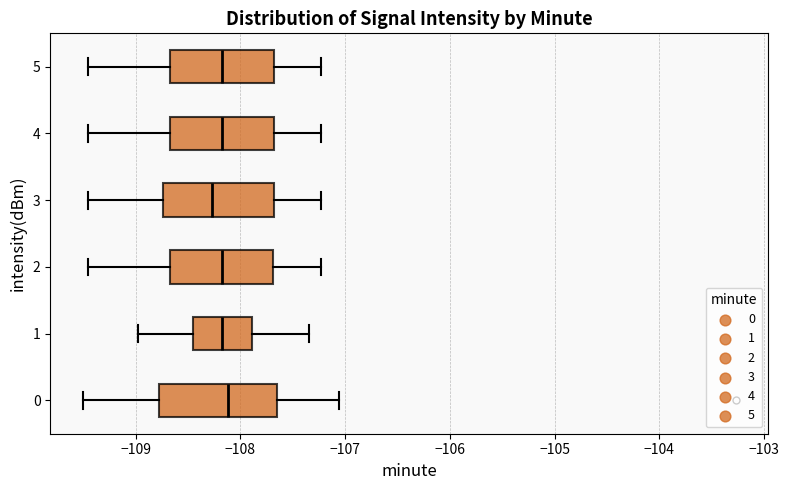

Reading bottom to top, transcribe this box plot: for each box, give where its median line is, the range the box spans, and where its two whiskers end, as read against the x-axis. The values are not printed on the chart, so give them approximately, as read against the axis.

0: median -108.1, box -108.8 to -107.6, whiskers -109.5 to -107.1
1: median -108.2, box -108.4 to -107.9, whiskers -109.0 to -107.3
2: median -108.2, box -108.7 to -107.7, whiskers -109.4 to -107.2
3: median -108.3, box -108.7 to -107.7, whiskers -109.4 to -107.2
4: median -108.2, box -108.7 to -107.7, whiskers -109.4 to -107.2
5: median -108.2, box -108.7 to -107.7, whiskers -109.4 to -107.2